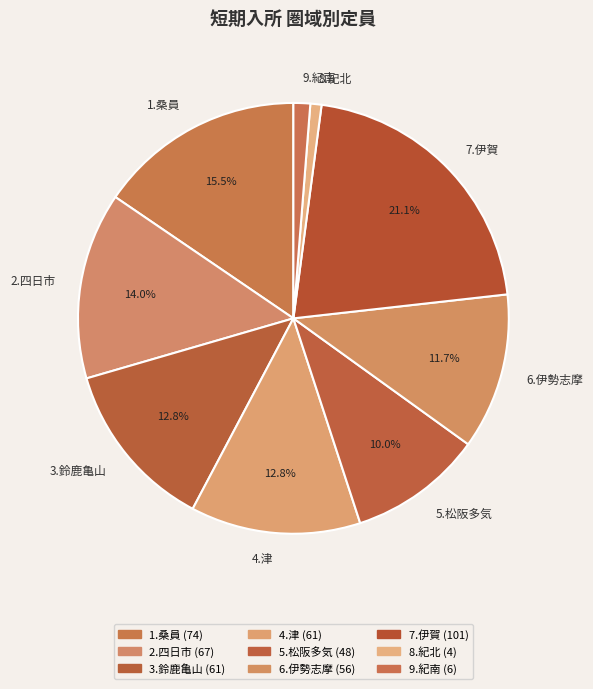

To the nearest percent, what portion does 6.伊勢志摩 represent?

12%